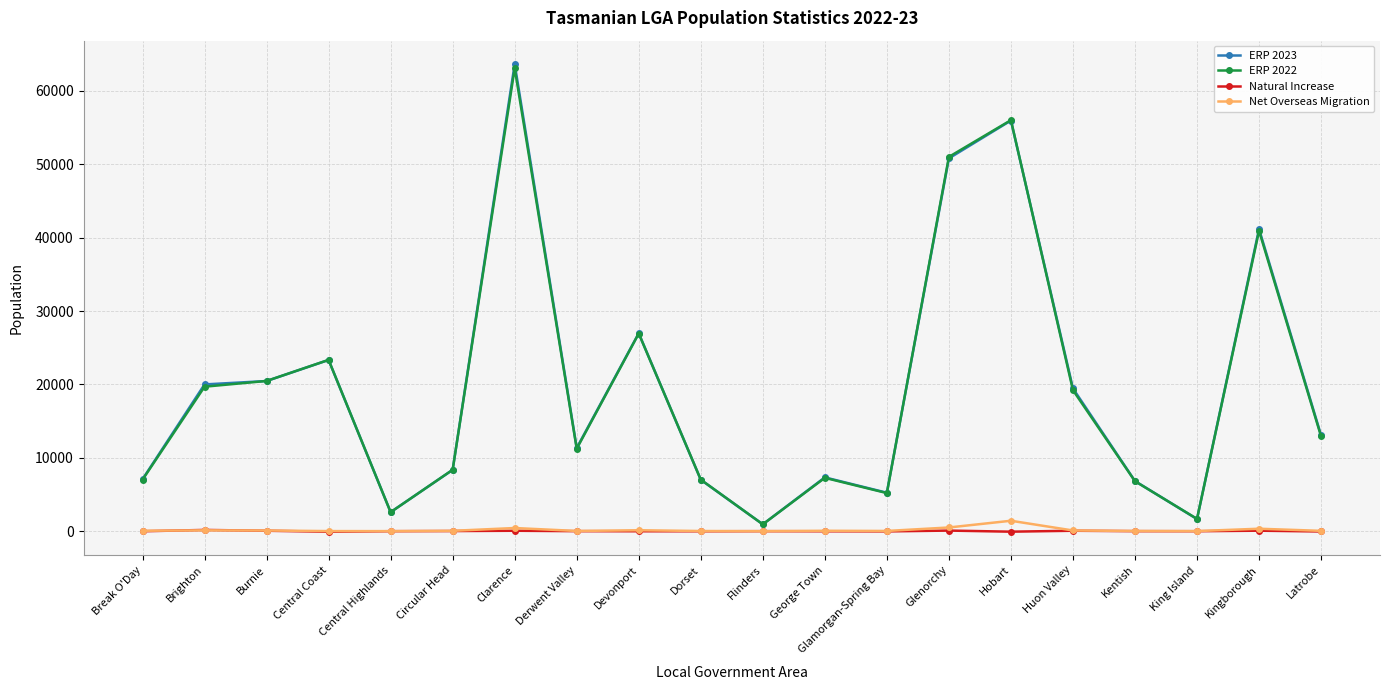

Where does the ERP 2023 series first go above 13062?

Brighton